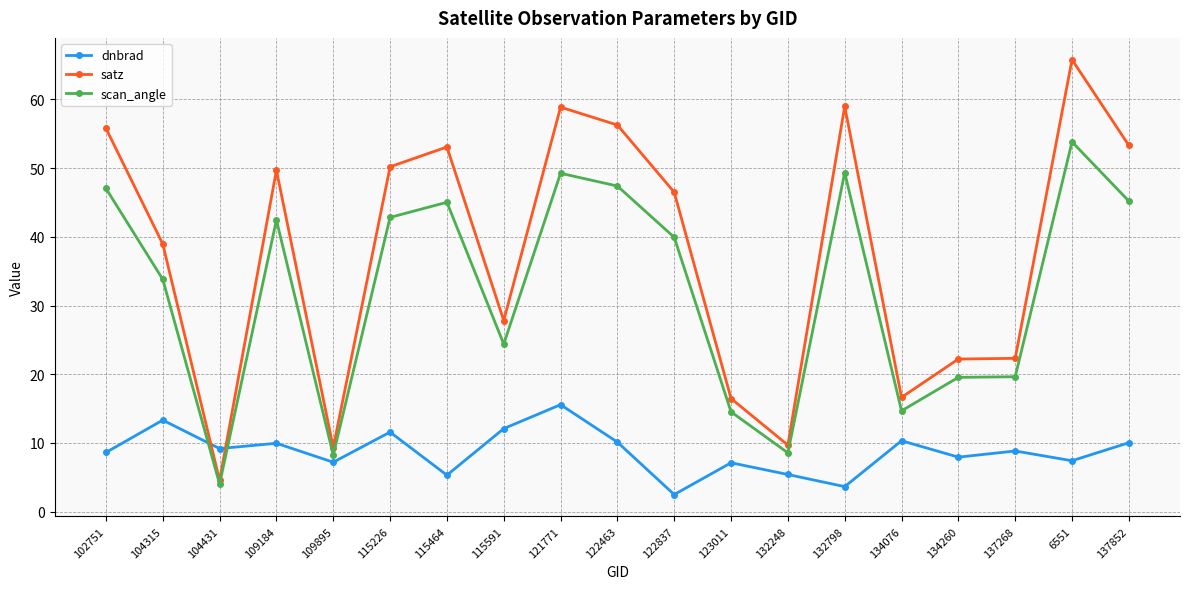

Is the value of dnbrad at 104315 greater than the value of satz at 115591?

No